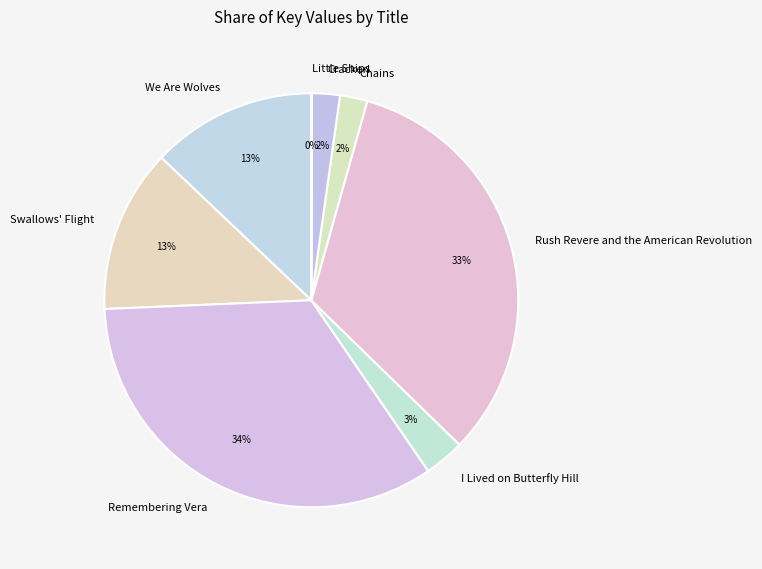

Between Swallows' Flight and Remembering Vera, which is larger?

Remembering Vera